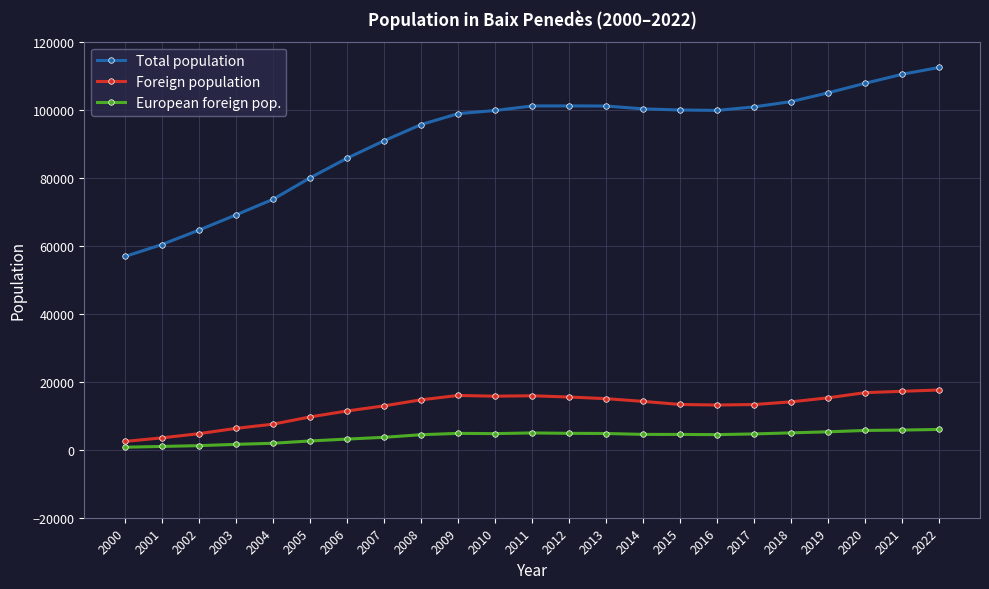

Rank the series at 2011 from highest to lowest value.

Total population, Foreign population, European foreign pop.